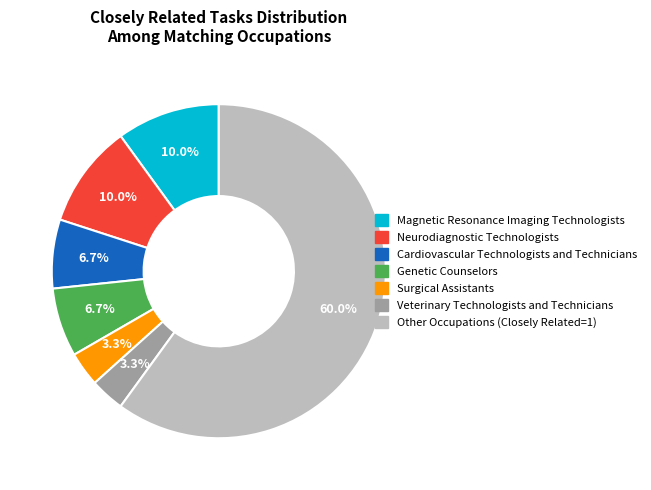

True or false: Cardiovascular Technologists and Technicians accounts for 7% of the total.

True